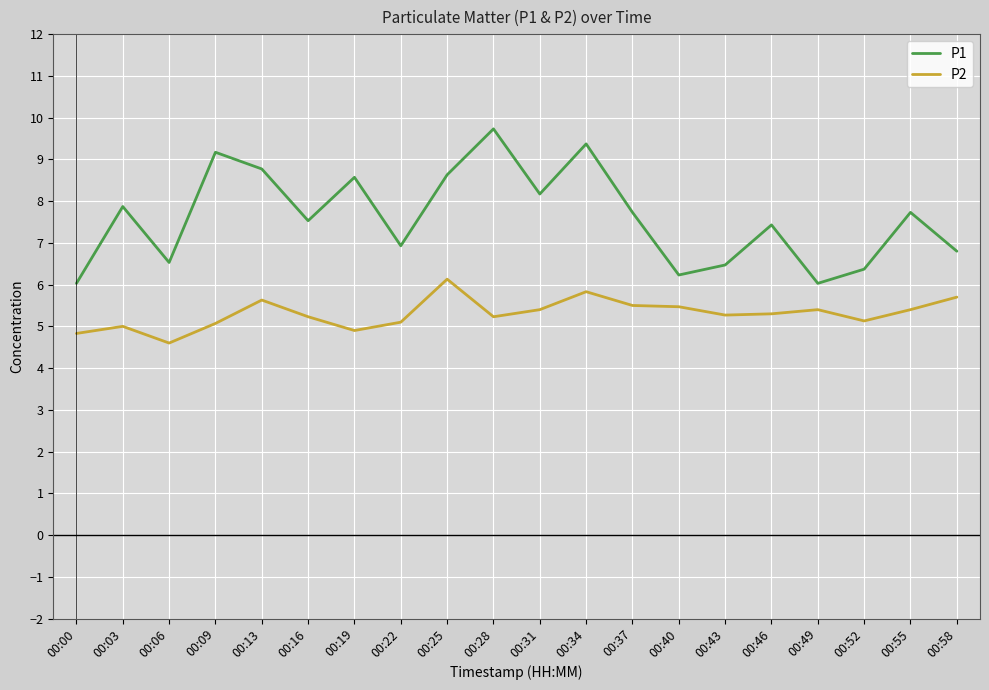

List the series in order of their peak value, lowest first.

P2, P1